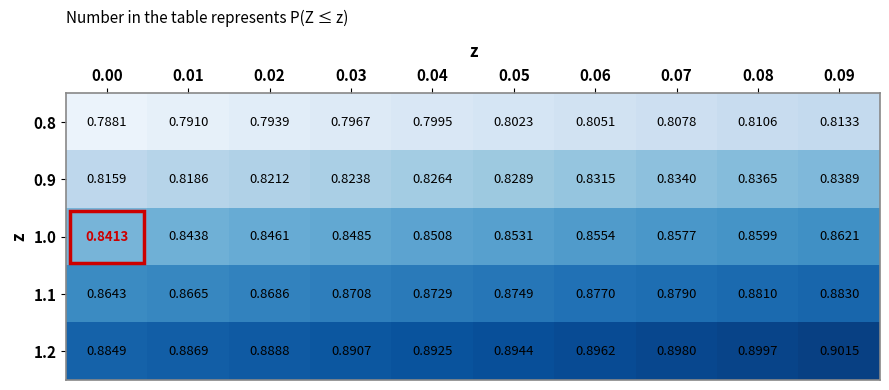

Which has a higher value, 0.04 or 0.01?

0.04